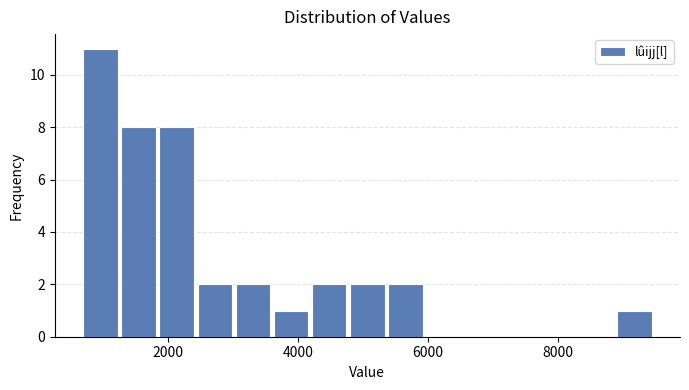

Read against the x-axis, roughly where is the centre of the tallest bar?

1000